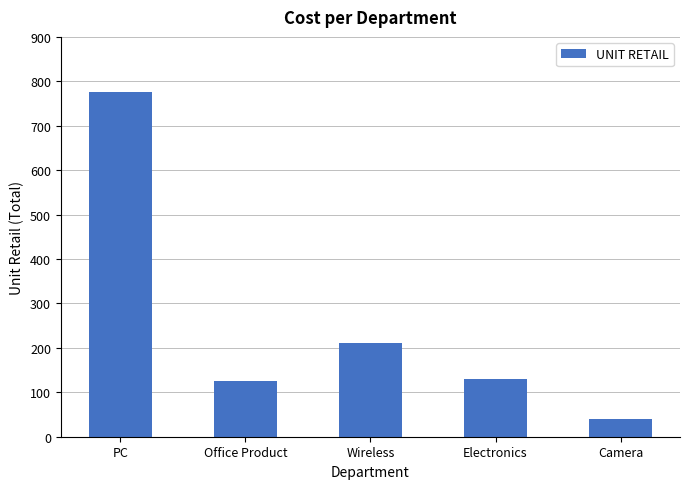

Which has a higher value, Wireless or Office Product?

Wireless